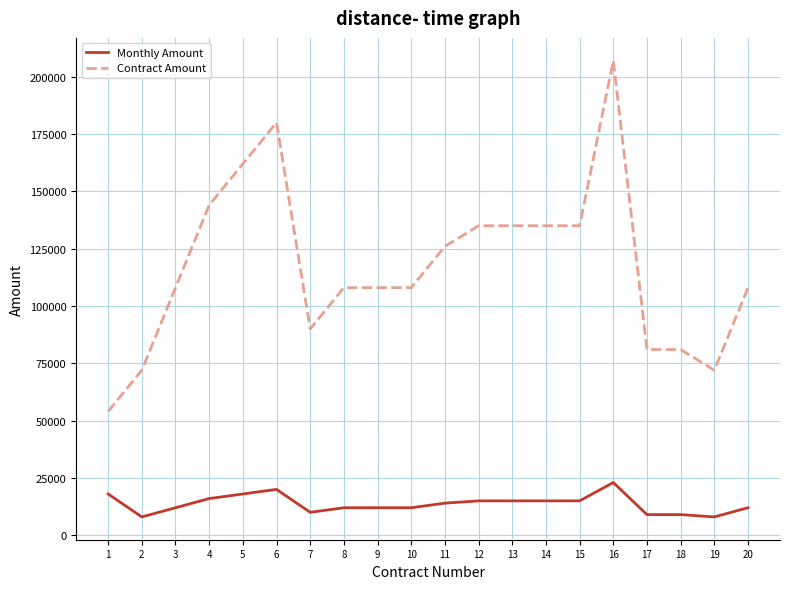

What is the difference between the second highest and minimum values in the Contract Amount series?

126000